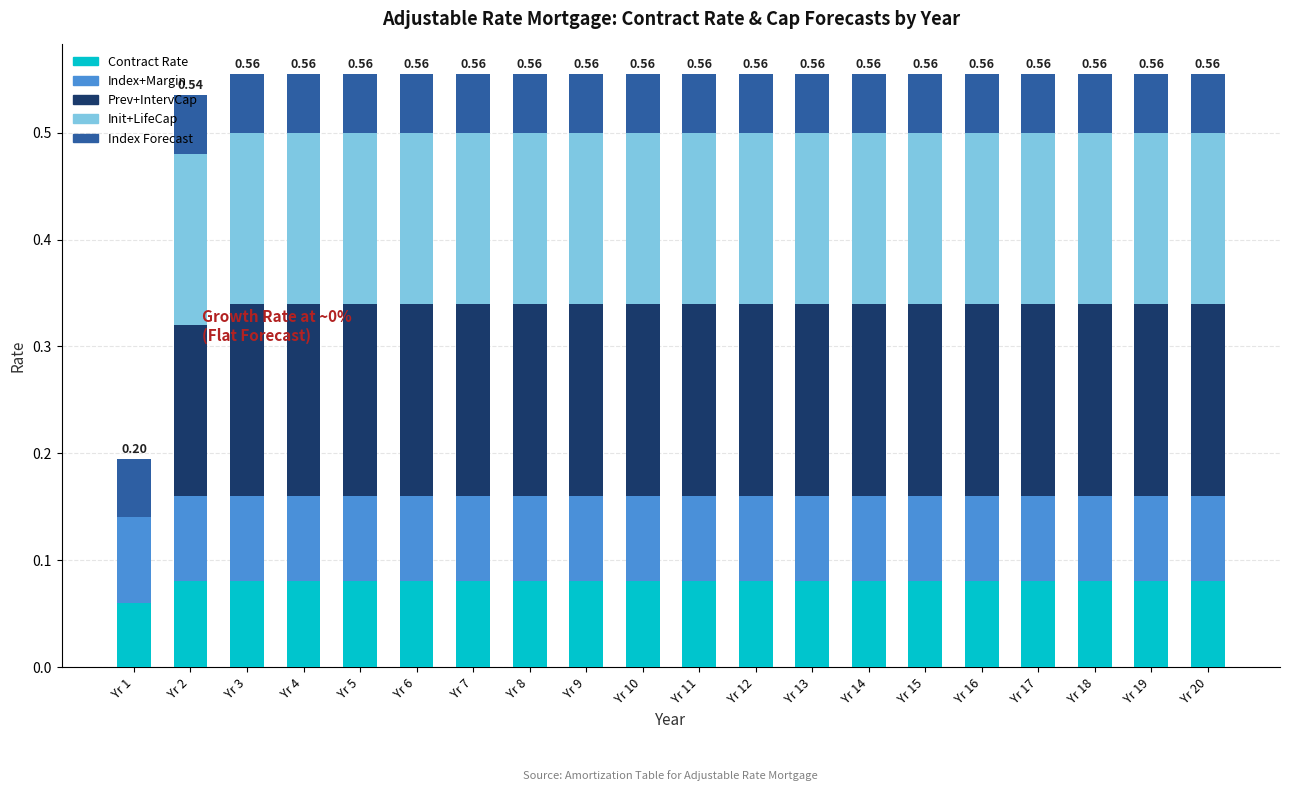

Does the chart contain stacked bars?

Yes